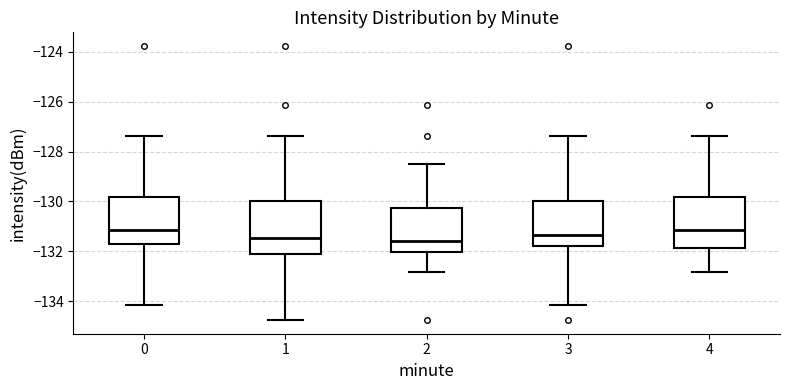

Where does the upper whisker of the box at x = 0 end on the y-axis? The values are not printed on the chart, so give them approximately, as read against the axis.

-127.4